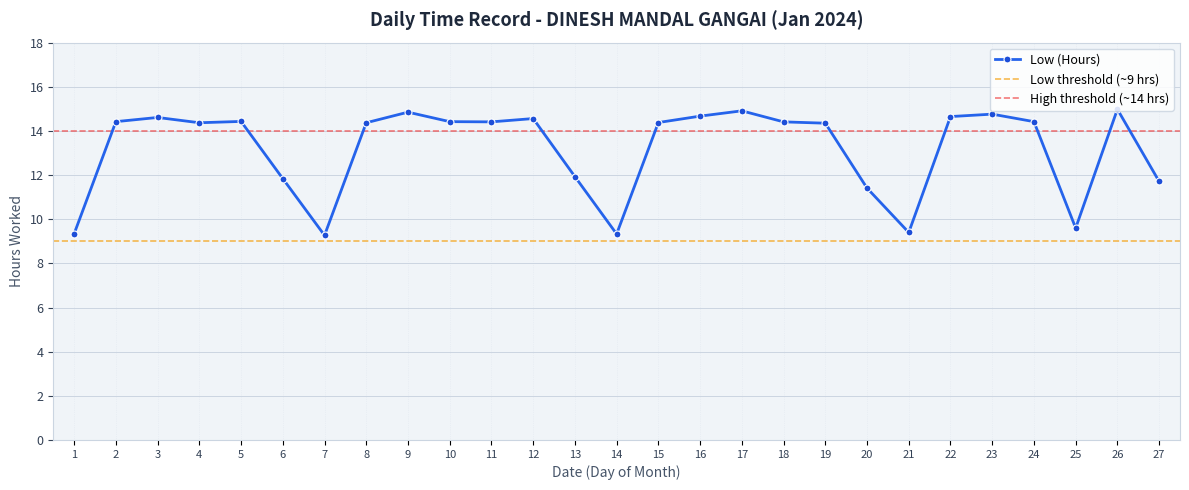

Is this an area chart (filled region under the line)?

No